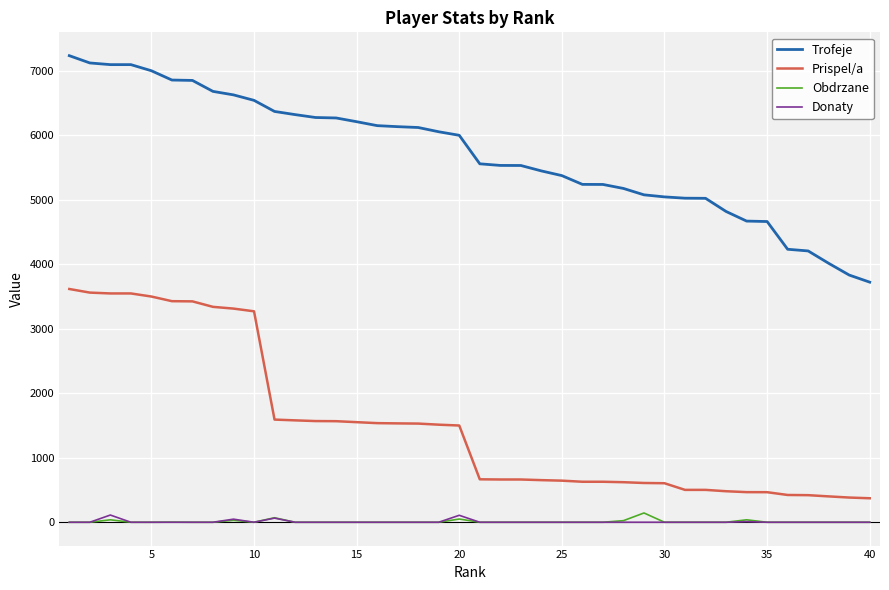

How many lines are shown in the chart?

4